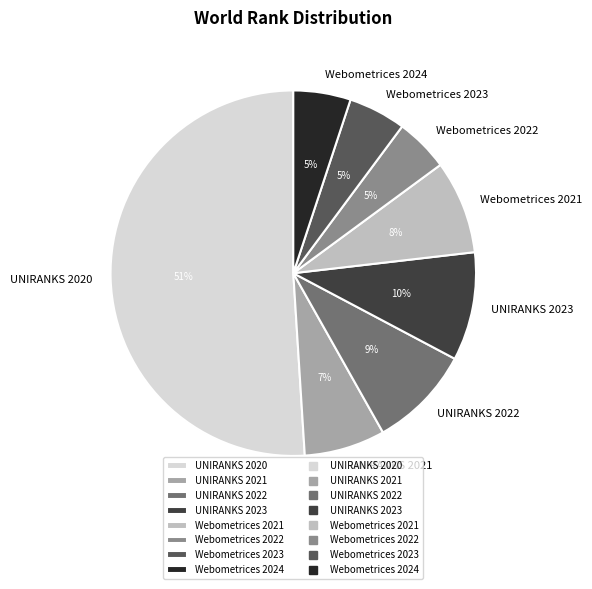

Combined, do UNIRANKS 2022 and Webometrices 2024 account for over 50%?

No